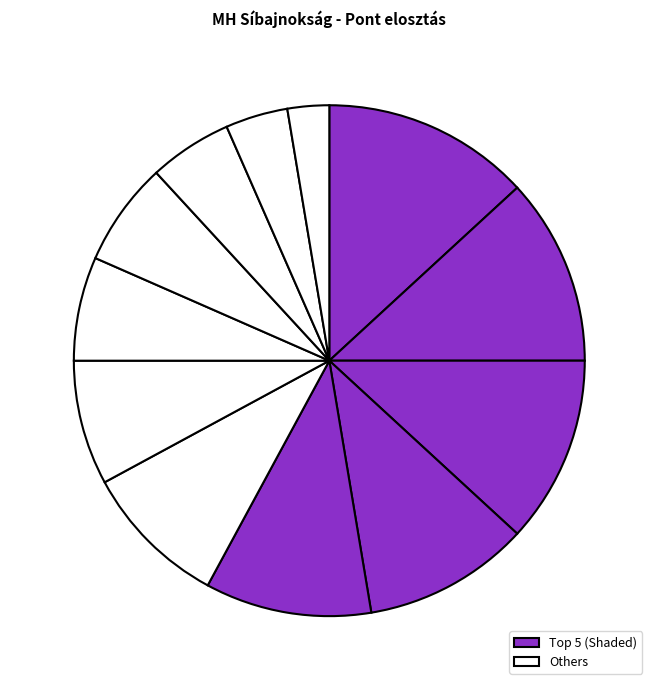

Count the number of slices in the pie.

12